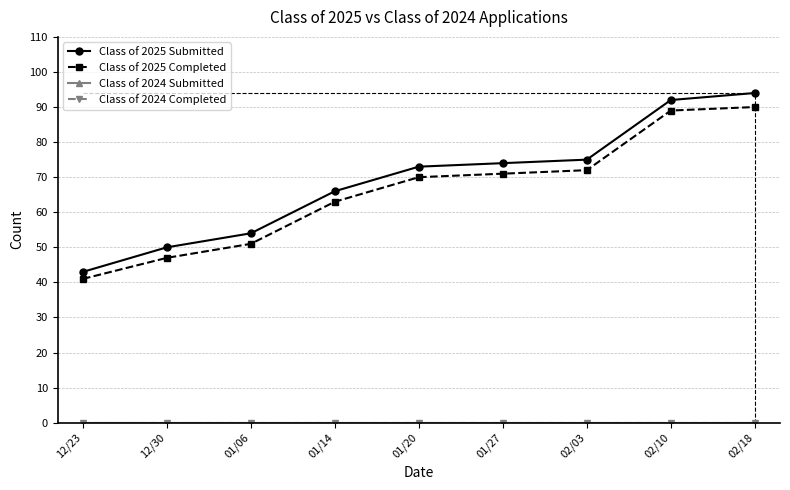

What are all the series names shown in the legend?

Class of 2025 Submitted, Class of 2025 Completed, Class of 2024 Submitted, Class of 2024 Completed